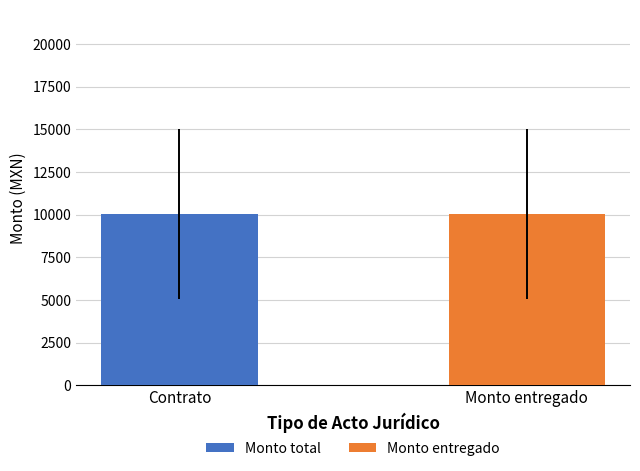

List the series in order of their peak value, lowest first.

Monto total, Monto entregado